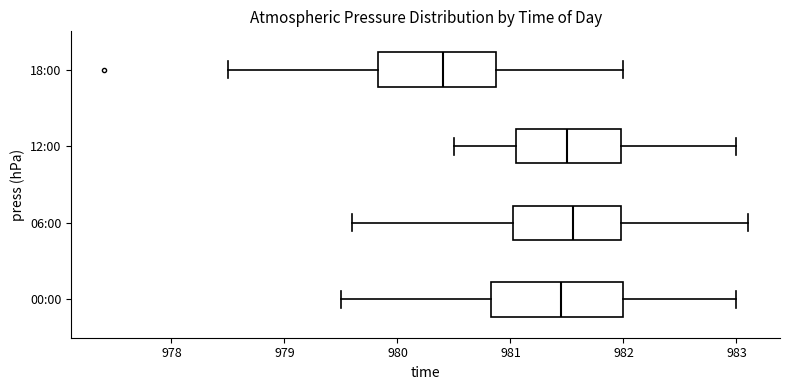

Where is the left edge of the box for 18:00 on the x-axis? The values are not printed on the chart, so give them approximately, as read against the axis.

979.8